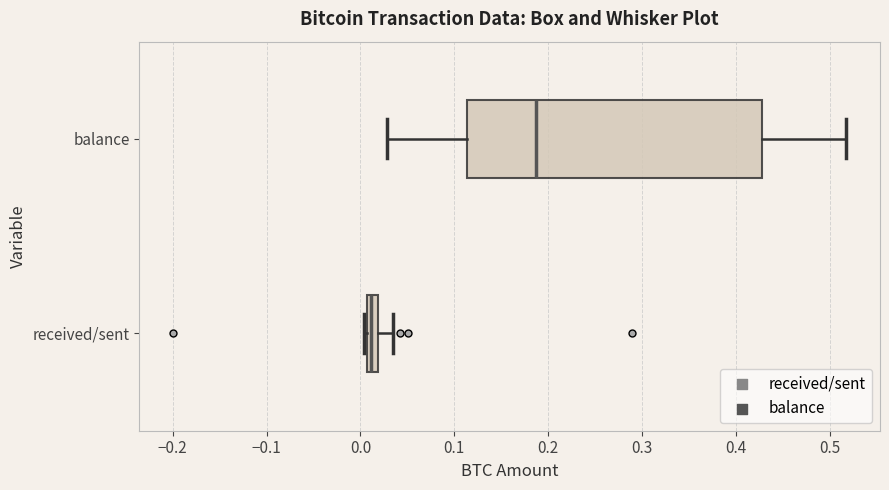

Where does the right whisker of the box for balance end on the x-axis? The values are not printed on the chart, so give them approximately, as read against the axis.

0.52